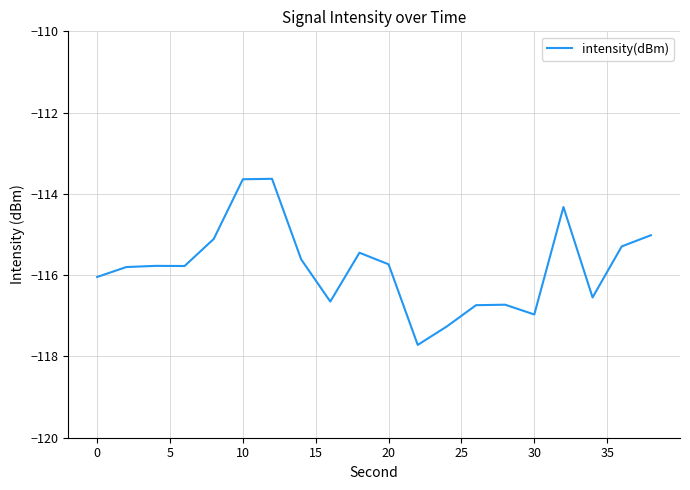

True or false: the data has more than 2 interior local peaks.

True